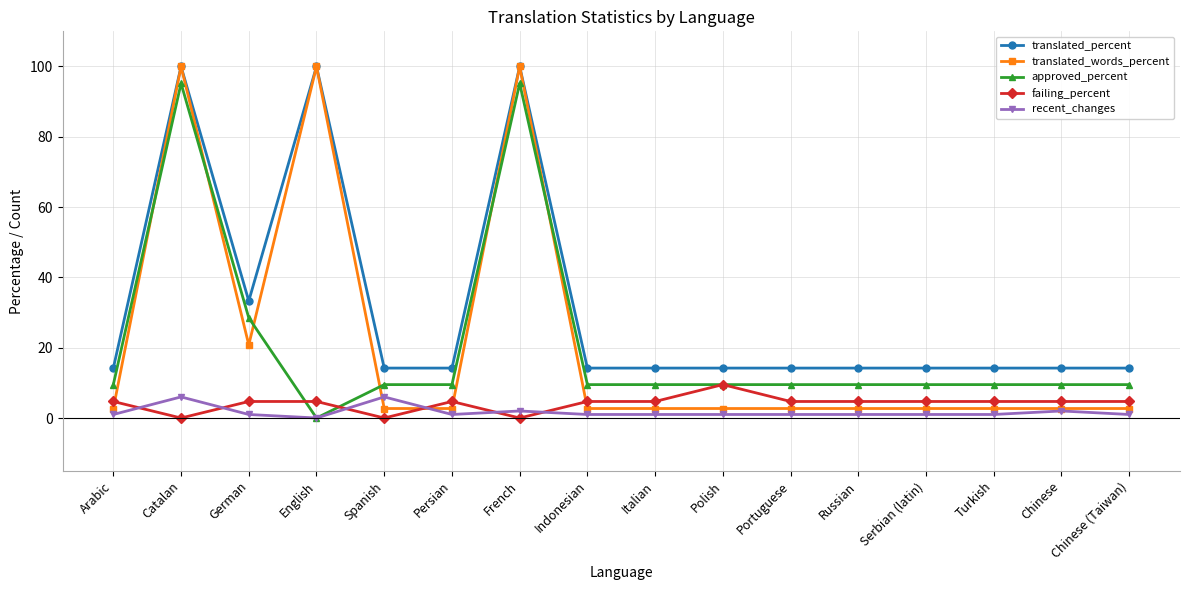

What is the greatest value displayed?

100.0